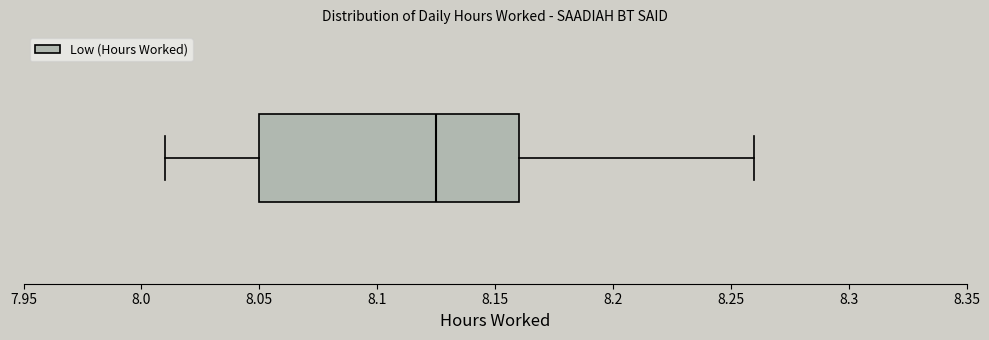

Transcribe this box plot: give where the median line is, the range the box spans, and where the two whiskers end, as read against the x-axis. The values are not printed on the chart, so give them approximately, as read against the axis.

median 8.125, box 8.050 to 8.160, whiskers 8.010 to 8.260